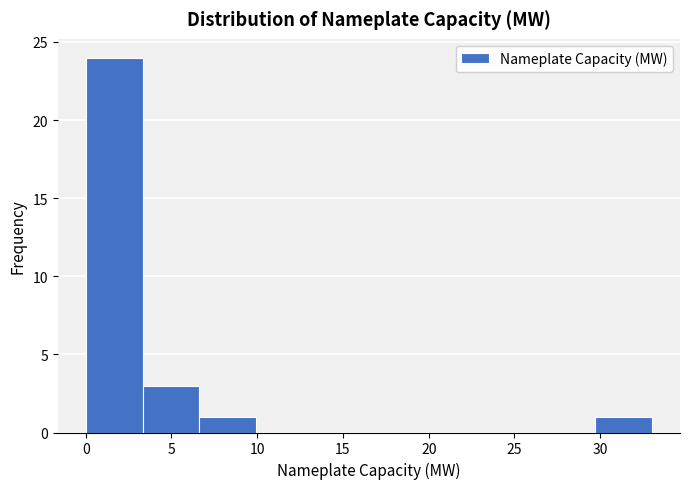

What is the height of the bar covering 3.5 to 6.5 on the x-axis? Neither the bar edges nor the heights are printed on the chart, so give them approximately, as read against the axes.

3